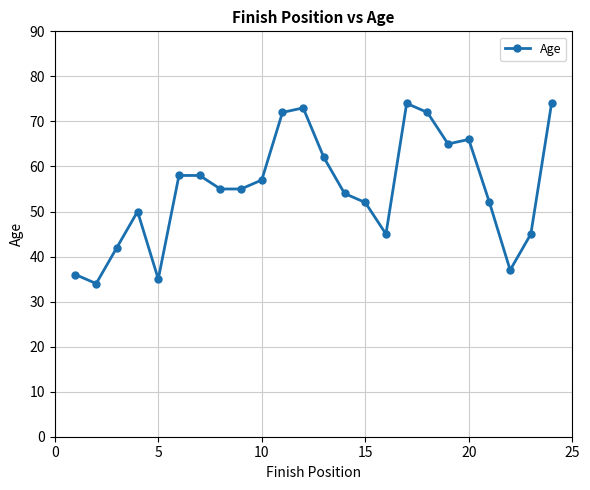

How many lines are shown in the chart?

1